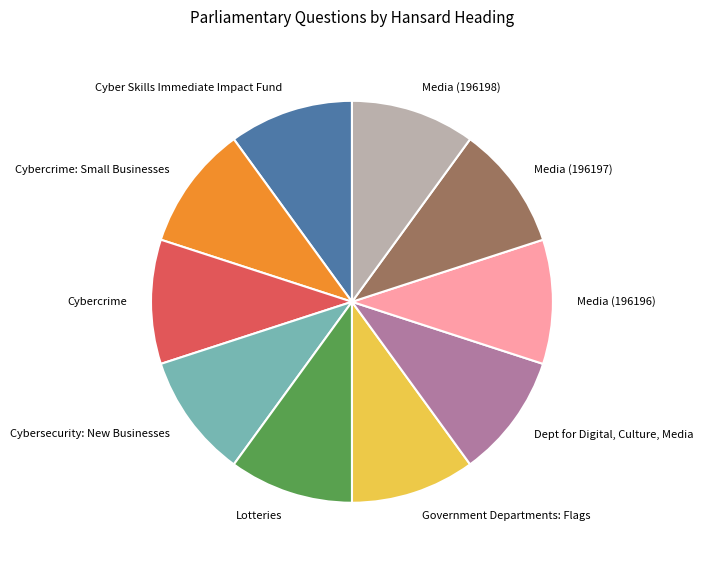

What is the ratio of the value at Lotteries to the value at Media (196198)?

1.0